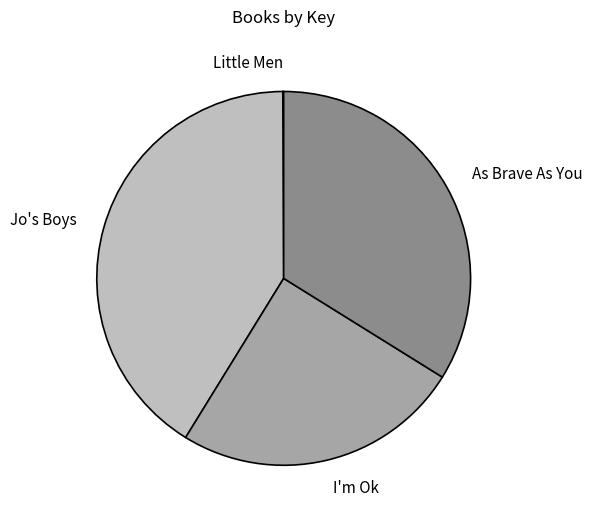

Do As Brave As You and I'm Ok together represent more than half of the pie?

Yes